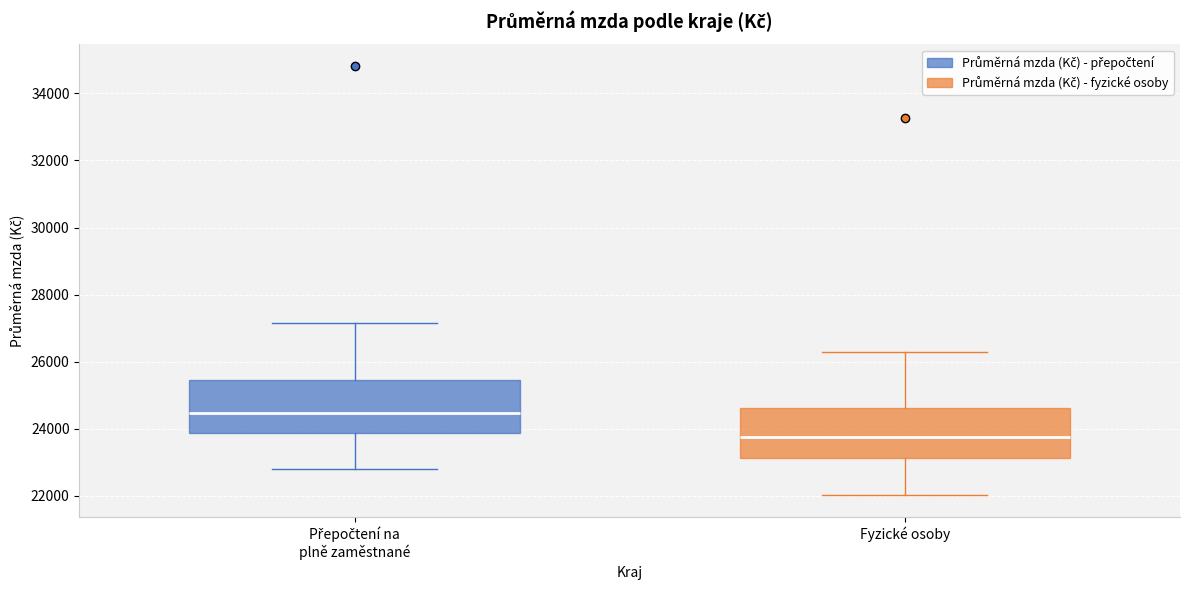

Which box has the lowest median line?

Fyzické osoby